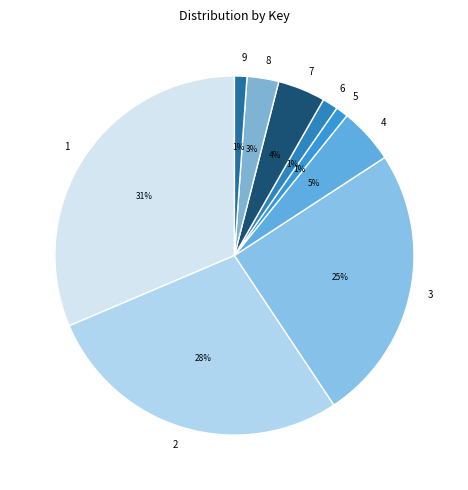

Is the sum of 8 and 7 greater than half?

No